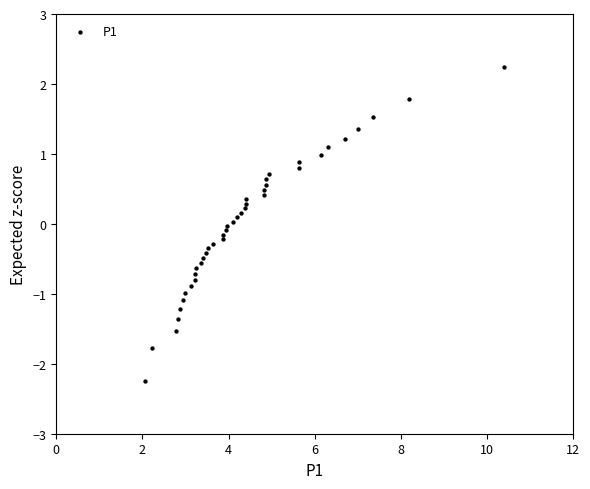

What is the range of X values (max minus min)?

8.4